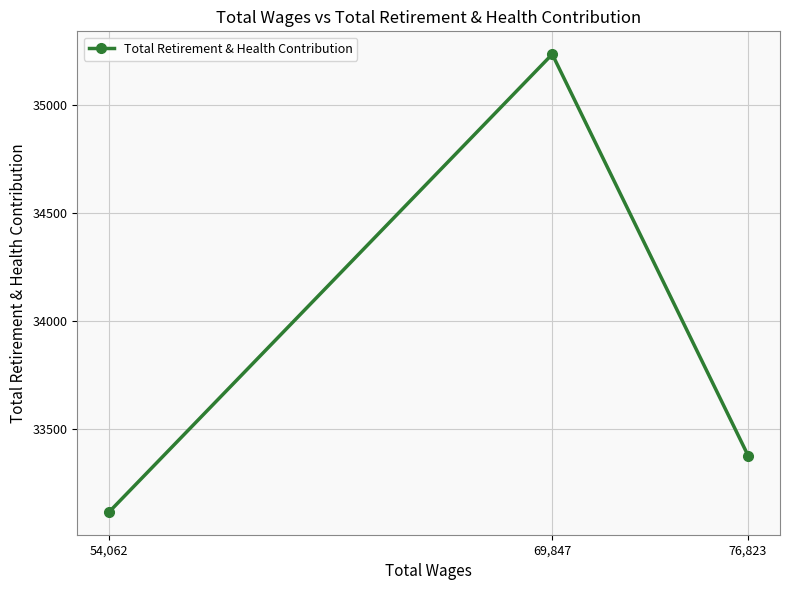

Reading right to left, what are all the values shown in this chart?

76,823=33375	69,847=35234	54,062=33114